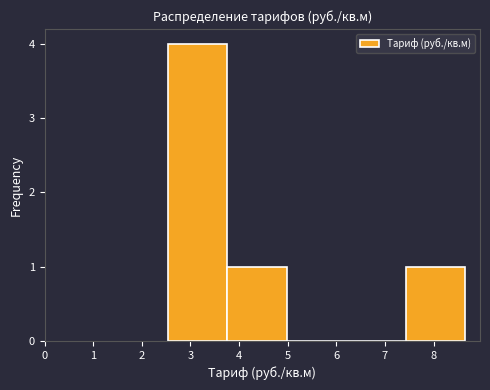

Reading left to right, list every bar in this chart as the range it spans on the x-axis followed by its height. Neither the bar edges nor the heights are printed on the chart, so give them approximately, as read against the axes.

2.5 to 3.8: 4
3.8 to 5.0: 1
5.0 to 6.2: 0
6.2 to 7.4: 0
7.4 to 8.7: 1